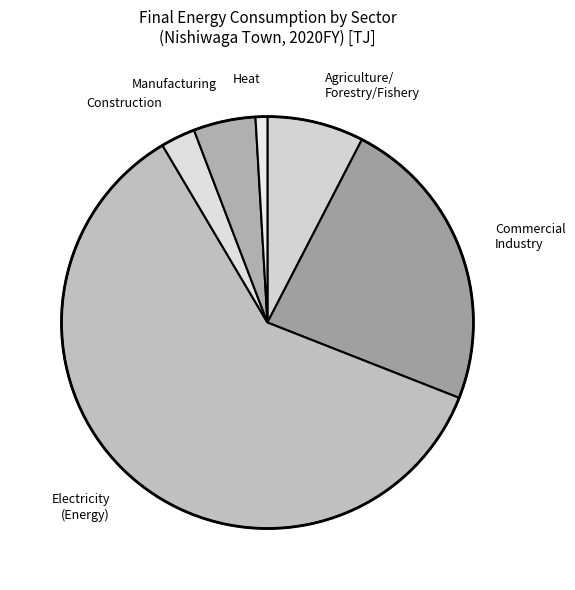

How many segments does this pie chart have?

6